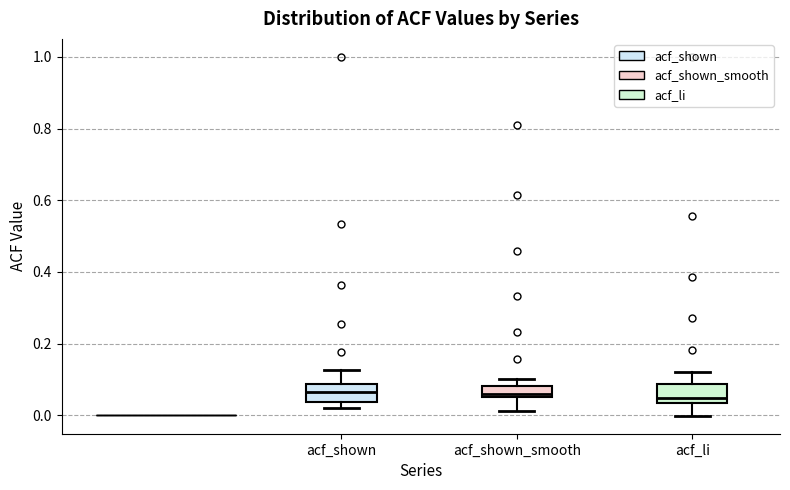

Where does the median line of the box for acf_shown sit on the y-axis? The values are not printed on the chart, so give them approximately, as read against the axis.

0.06